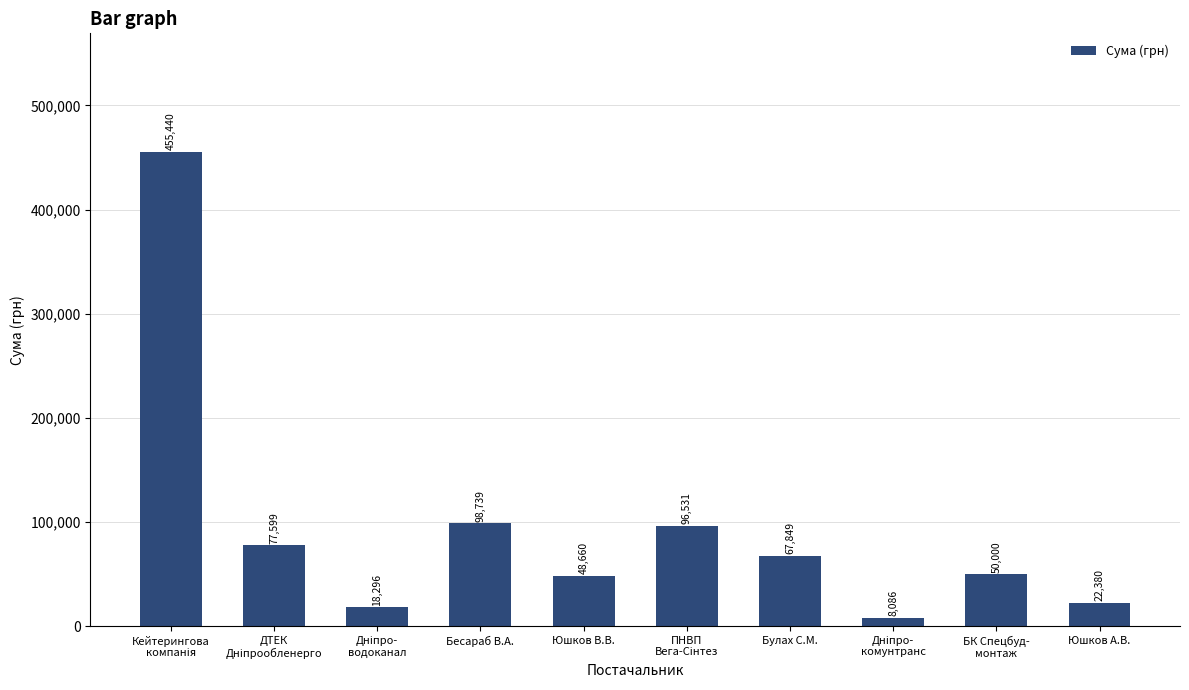

What is the value of the 3rd bar from the left?

18296.0